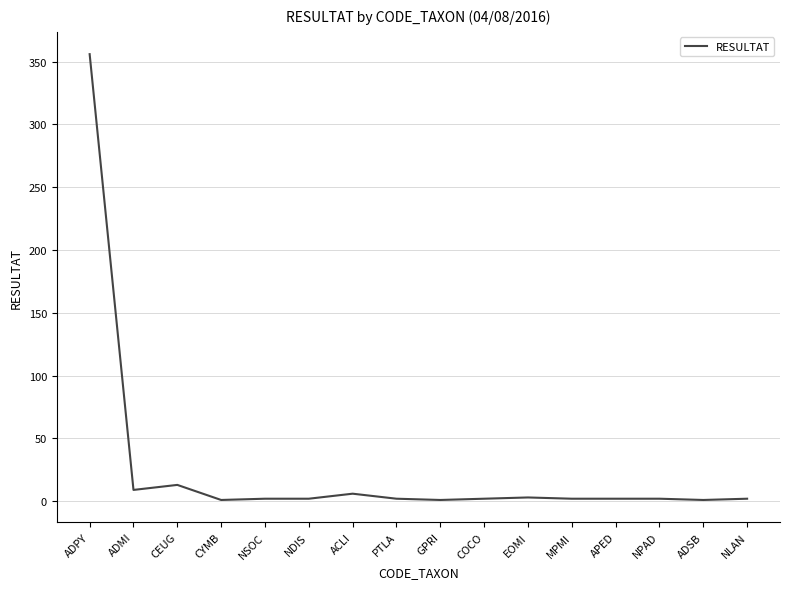

Where does the data first go above 2?

ADPY